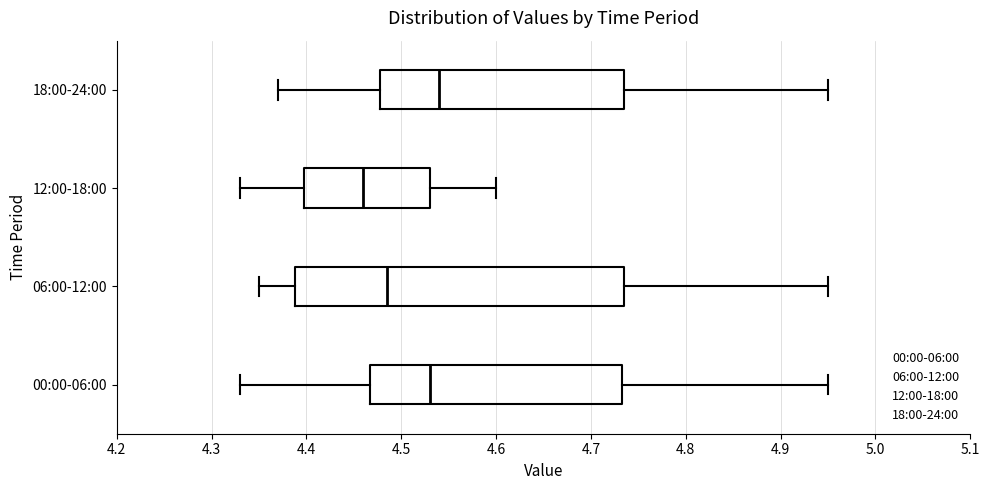

Reading bottom to top, transcribe this box plot: for each box, give where its median line is, the range the box spans, and where its two whiskers end, as read against the x-axis. The values are not printed on the chart, so give them approximately, as read against the axis.

00:00-06:00: median 4.53, box 4.47 to 4.73, whiskers 4.33 to 4.95
06:00-12:00: median 4.49, box 4.39 to 4.74, whiskers 4.35 to 4.95
12:00-18:00: median 4.46, box 4.40 to 4.53, whiskers 4.33 to 4.60
18:00-24:00: median 4.54, box 4.48 to 4.74, whiskers 4.37 to 4.95